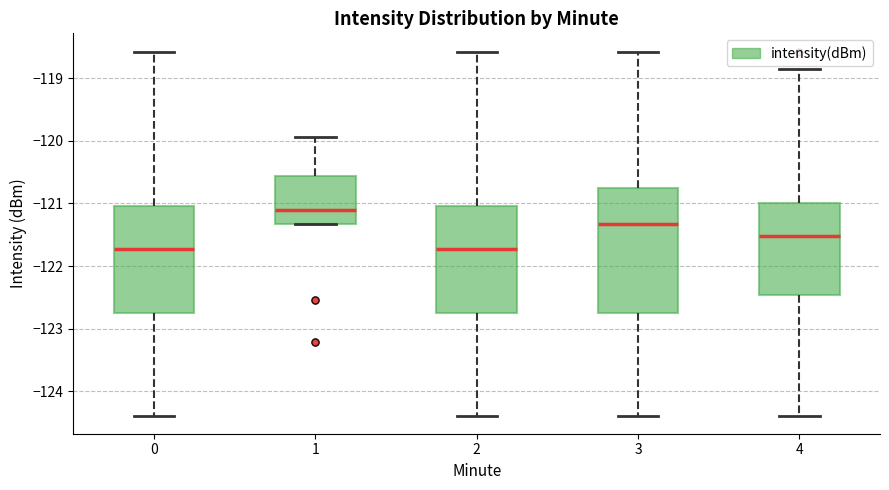

Reading left to right, read every box against the y-axis: the position of its median line, the range the box covers, and the ends of its whiskers. The values are not printed on the chart, so give them approximately, as read against the axis.

0: median -121.7, box -122.7 to -121.0, whiskers -124.4 to -118.6
1: median -121.1, box -121.3 to -120.6, whiskers -121.3 to -119.9
2: median -121.7, box -122.7 to -121.0, whiskers -124.4 to -118.6
3: median -121.3, box -122.7 to -120.7, whiskers -124.4 to -118.6
4: median -121.5, box -122.5 to -121.0, whiskers -124.4 to -118.9